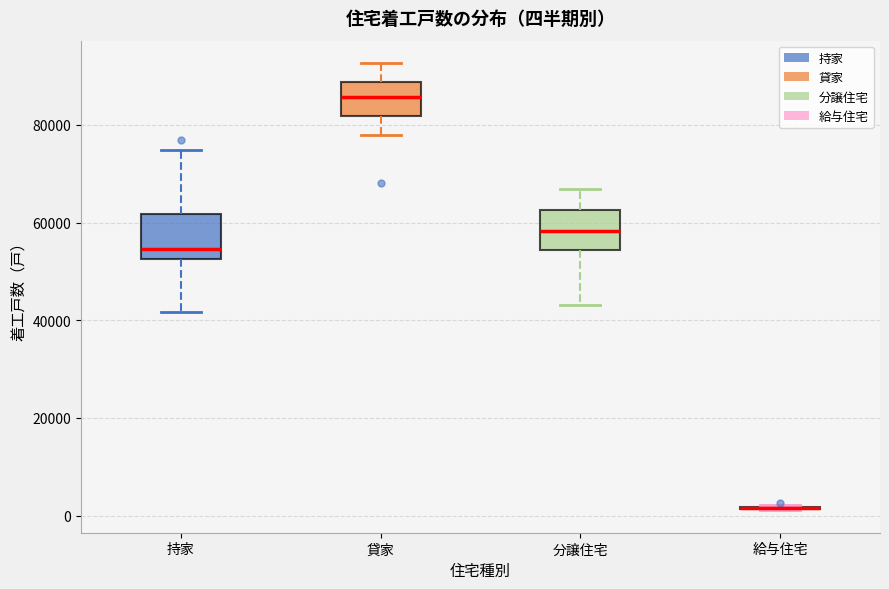

Where is the upper edge of the box for 分譲住宅 on the y-axis? The values are not printed on the chart, so give them approximately, as read against the axis.

62000